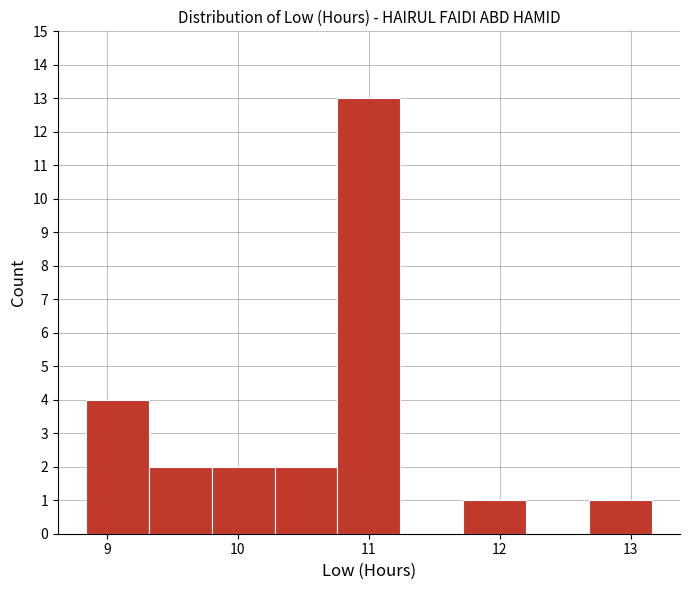

Reading left to right, transcribe this chart: for each bar, give the range it covers on the x-axis and its height. Neither the bar edges nor the heights are printed on the chart, so give them approximately, as read against the axes.

8.84 to 9.32: 4
9.32 to 9.80: 2
9.80 to 10.28: 2
10.28 to 10.76: 2
10.76 to 11.24: 13
11.24 to 11.72: 0
11.72 to 12.20: 1
12.20 to 12.68: 0
12.68 to 13.16: 1